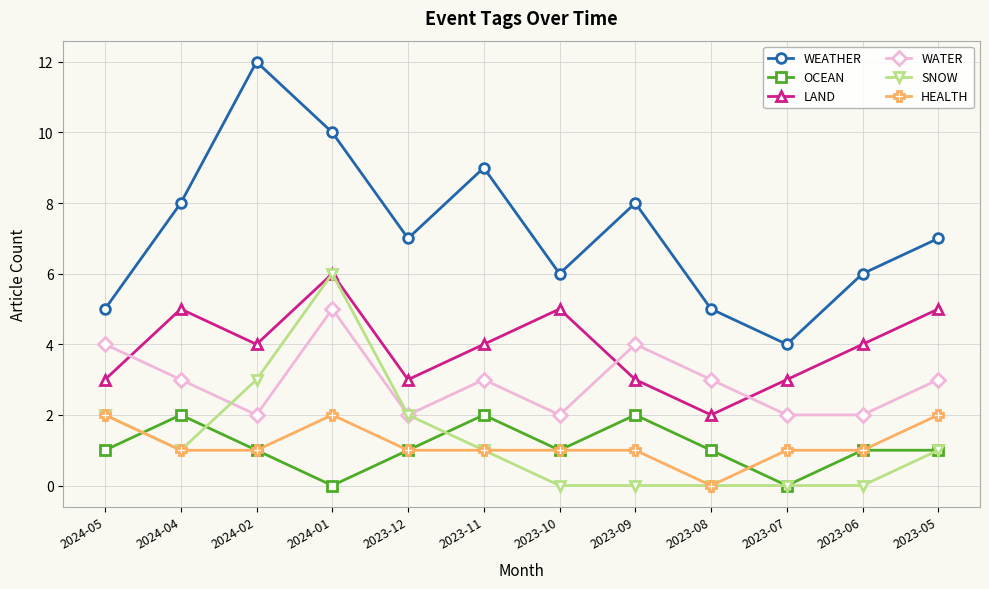

At which category does the chart reach its peak across all series?

2024-02